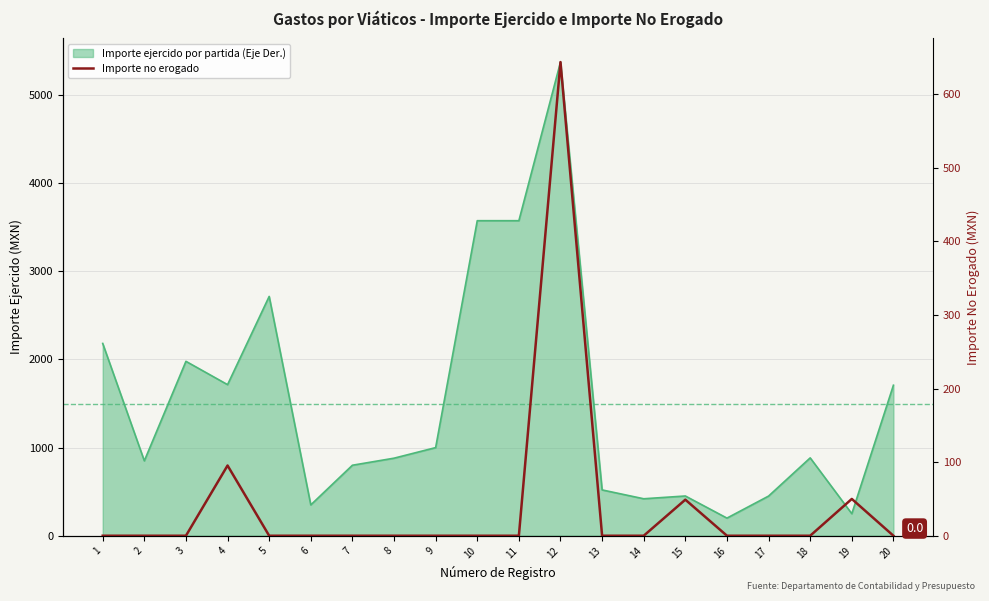

Rank the categories by value from lowest to highest.

1, 2, 3, 5, 6, 7, 8, 9, 10, 11, 13, 14, 16, 17, 18, 20, 15, 19, 4, 12